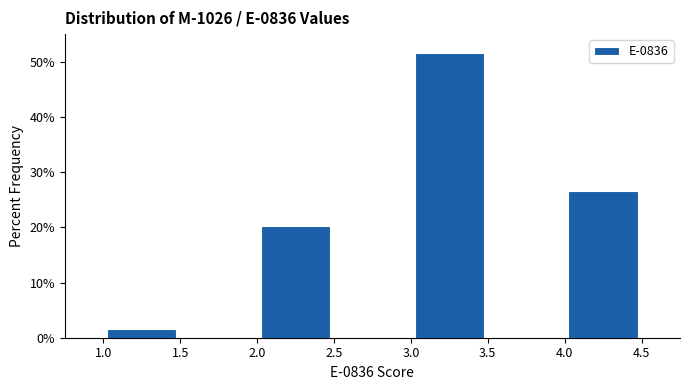

Reading left to right, transcribe this chart: for each bar, give the range it covers on the x-axis and its height. The values are not printed on the chart, so give them approximately, as read against the axis.

1.0 to 1.5: 2
1.5 to 2.0: 0
2.0 to 2.5: 20
2.5 to 3.0: 0
3.0 to 3.5: 52
3.5 to 4.0: 0
4.0 to 4.5: 27